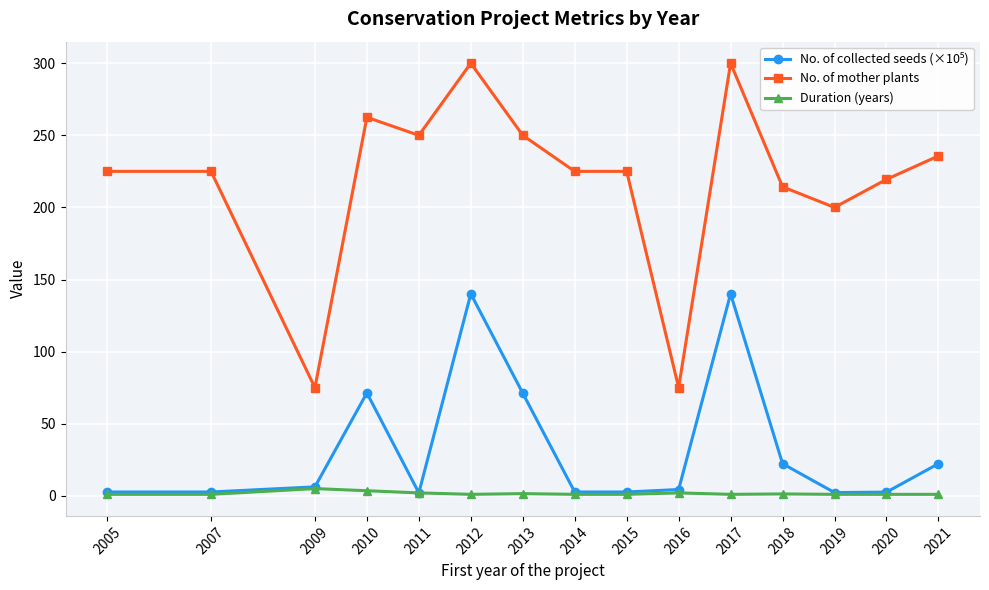

What is the value of the No. of mother plants point at the 12th from the left?

214.3